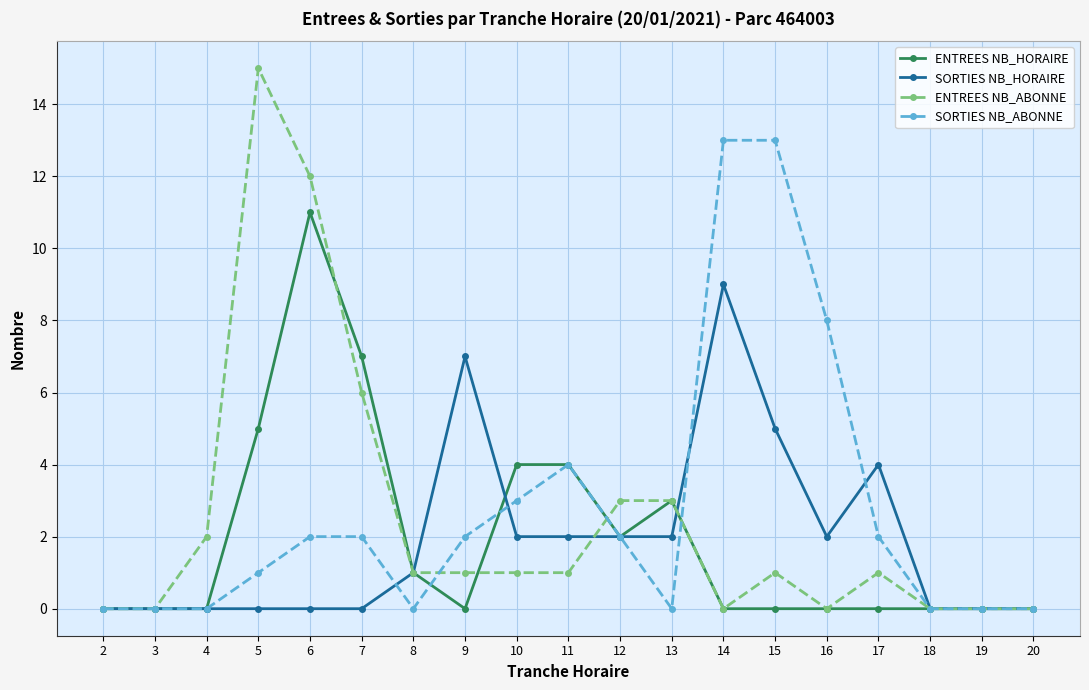

What is the difference between the SORTIES NB_HORAIRE values at 3 and 11?

2